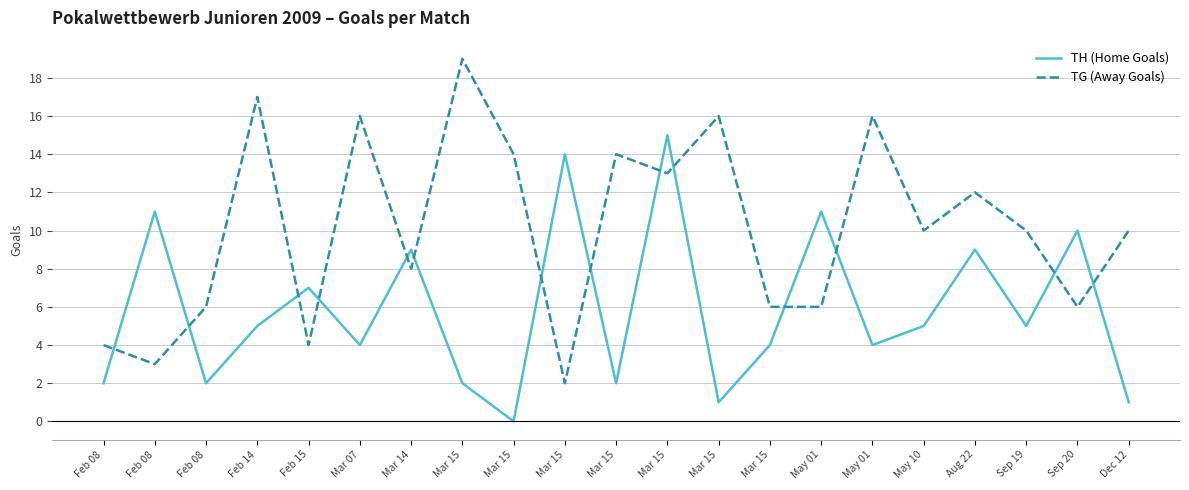

How many lines are shown in the chart?

2